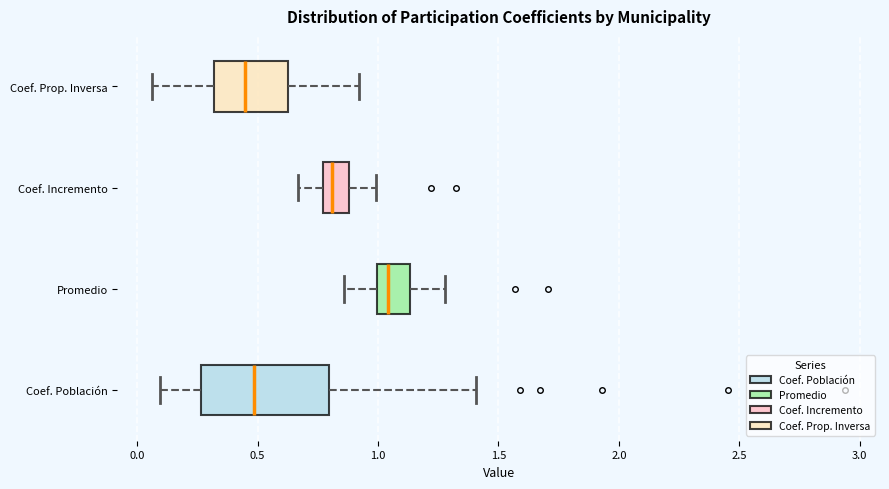

Where is the right edge of the box for Promedio on the x-axis? The values are not printed on the chart, so give them approximately, as read against the axis.

1.15